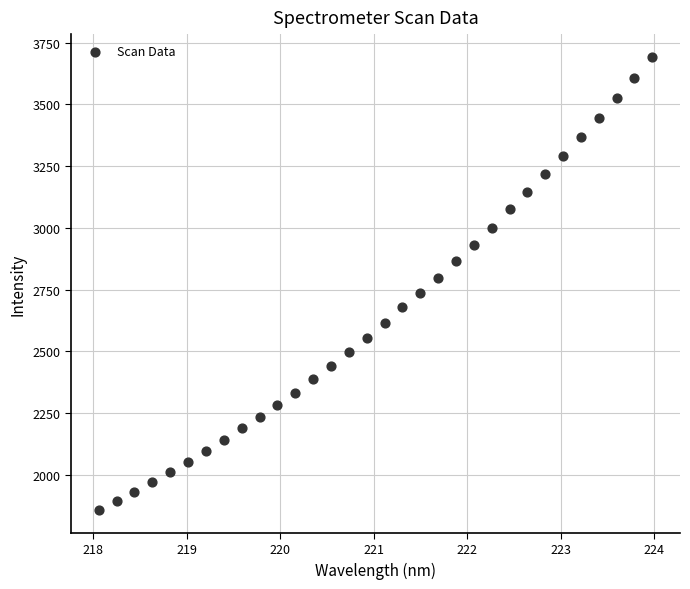

What is the range of X values (max minus min)?

5.9